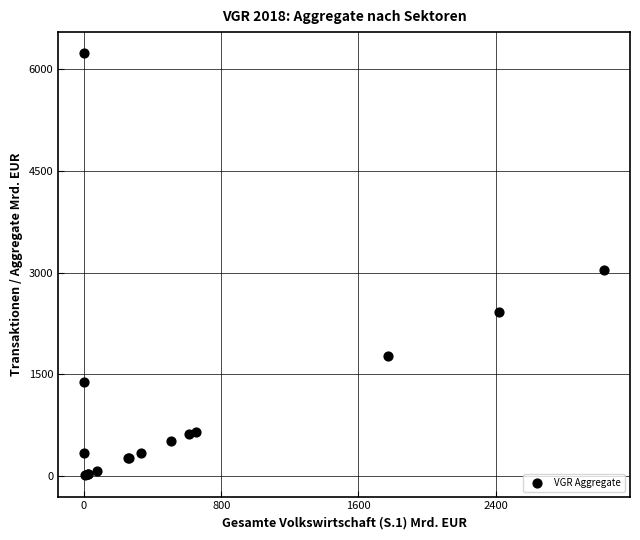

What Y value in the scatter plot is closest to 3122?

3032.7